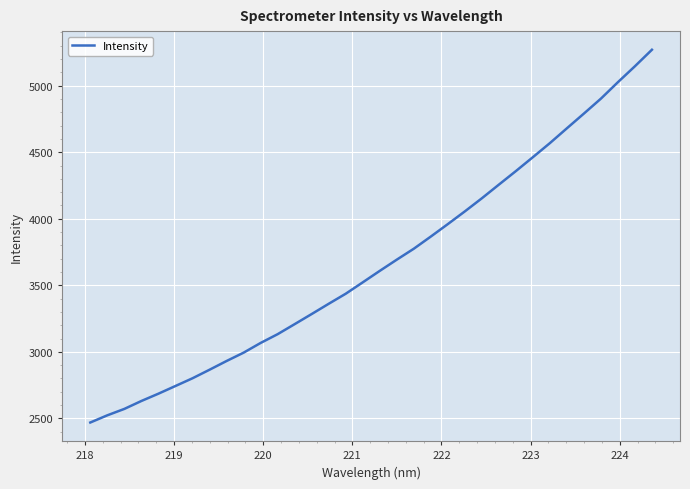

Does the chart display data point markers on the line(s)?

No